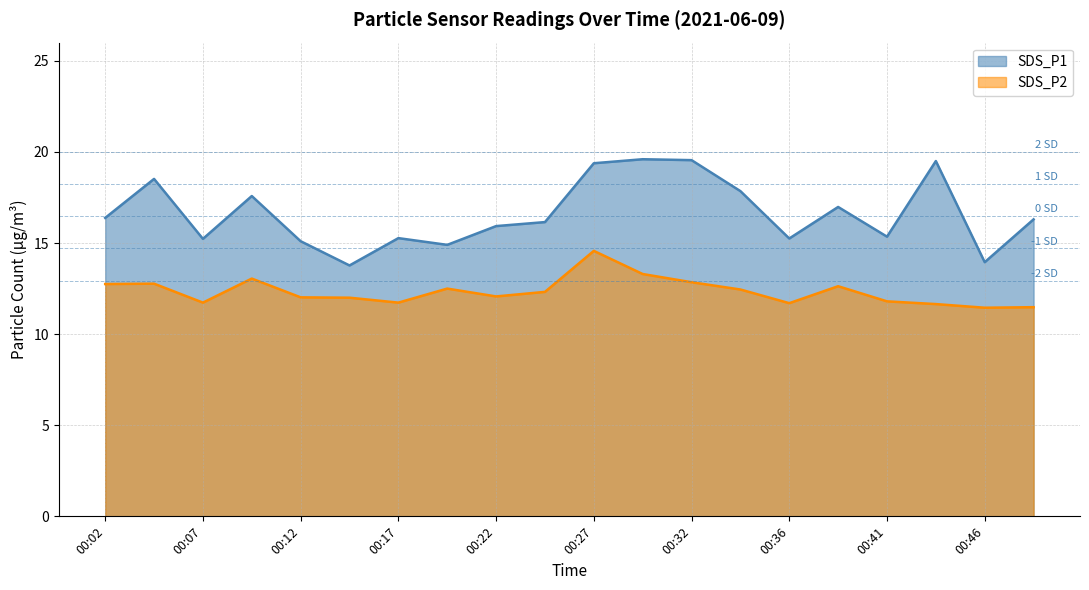

Reading left to right, what are all the values shown in this chart?

SDS_P1: 00:02=16.4	00:04=18.5	00:07=15.2	00:09=17.6	00:12=15.1	00:14=13.8	00:17=15.3	00:19=14.9	00:22=15.9	00:24=16.1	00:27=19.4	00:29=19.6	00:32=19.6	00:34=17.9	00:36=15.2	00:39=17.0	00:41=15.3	00:44=19.5	00:46=13.9	00:49=16.3
SDS_P2: 00:02=12.8	00:04=12.8	00:07=11.7	00:09=13.1	00:12=12.0	00:14=12.0	00:17=11.7	00:19=12.5	00:22=12.1	00:24=12.3	00:27=14.6	00:29=13.3	00:32=12.8	00:34=12.4	00:36=11.7	00:39=12.6	00:41=11.8	00:44=11.7	00:46=11.4	00:49=11.5